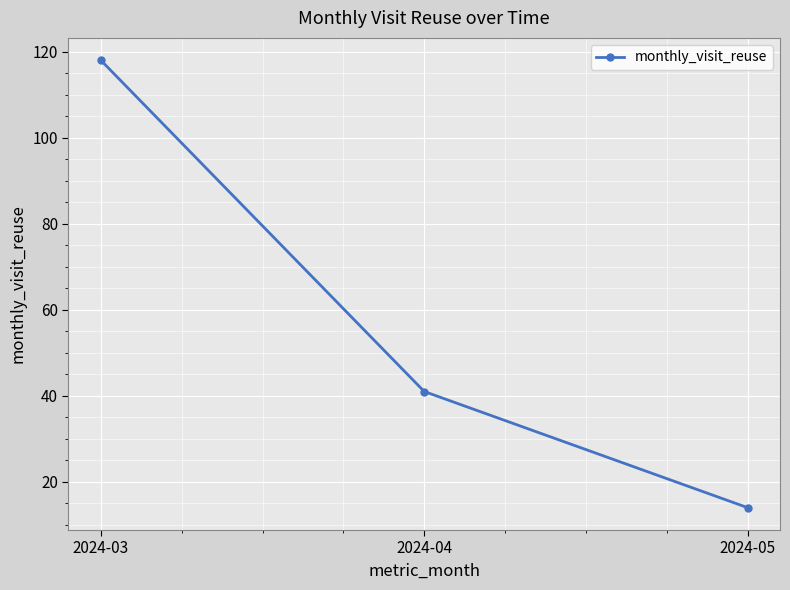

True or false: the data shows 41 at 2024-04.

True